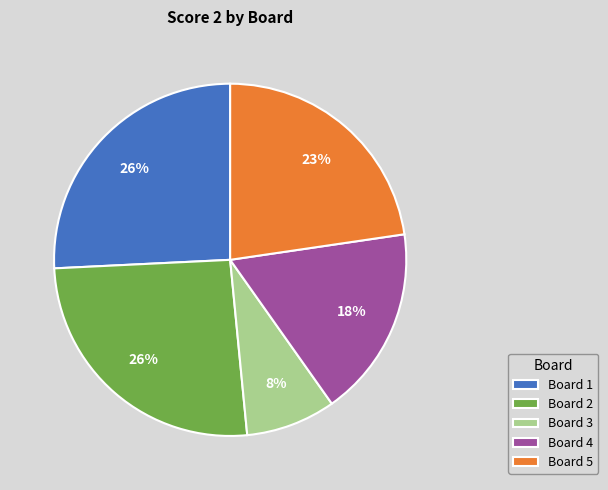

Is there a majority slice in this chart?

No